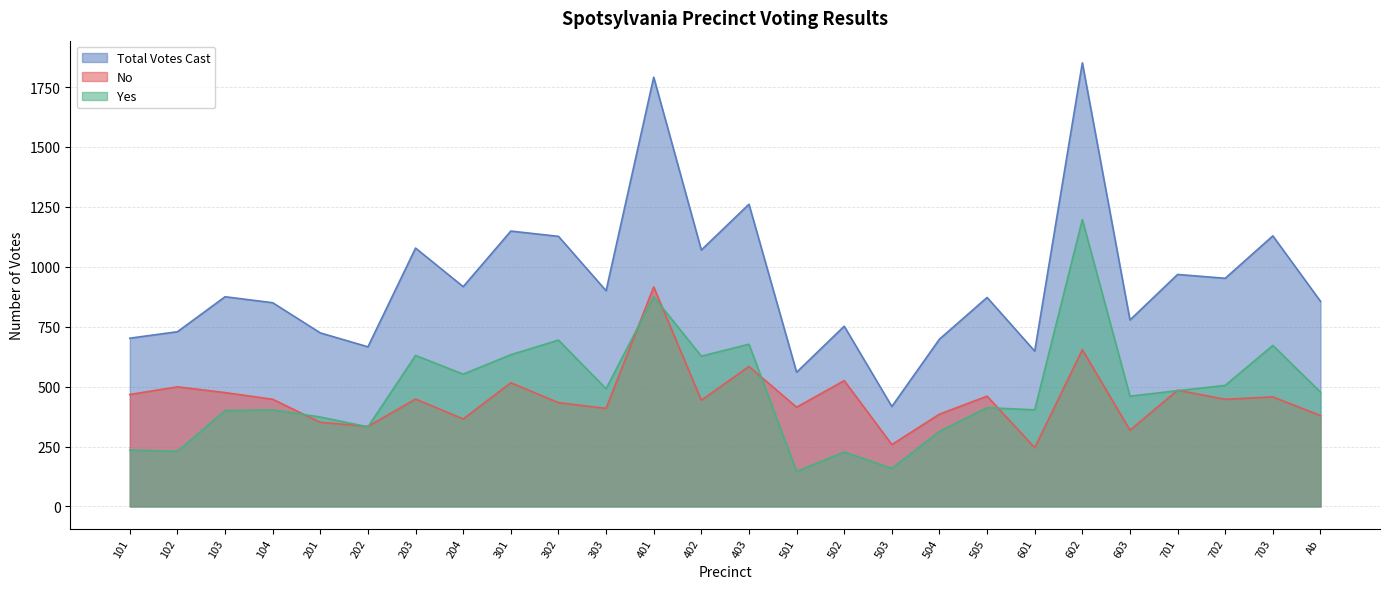

At which label does Yes reach its peak?

602